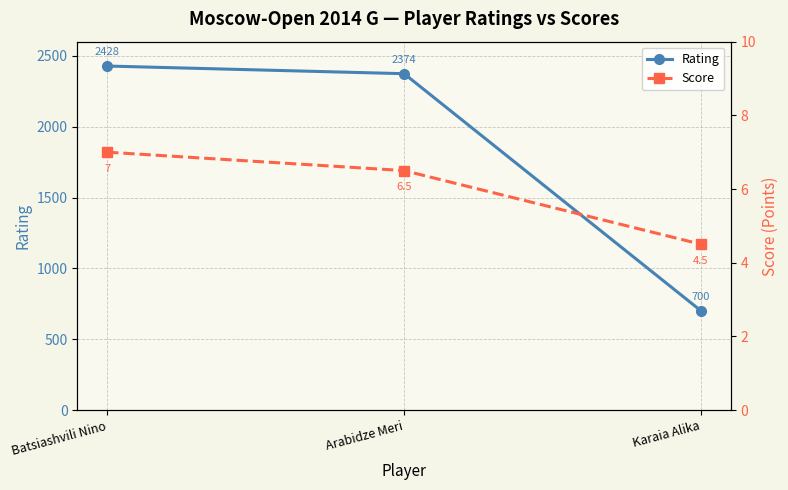

Is this an area chart (filled region under the line)?

No